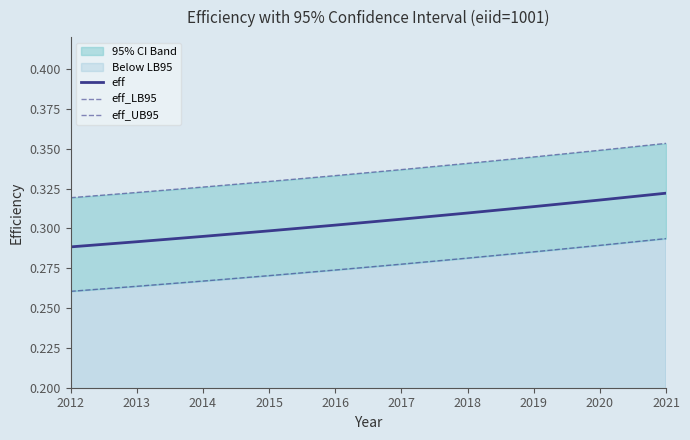

At which category is the sum across all series the highest?

2021